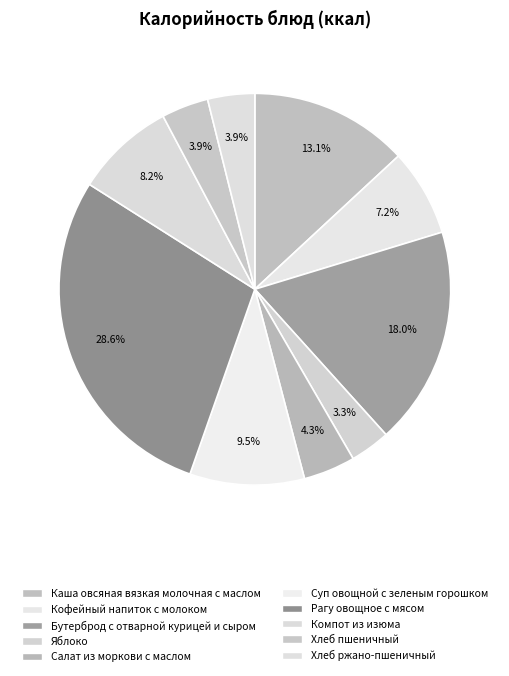

To the nearest percent, what is the difference between the largest and smallest slice percentages?

25%